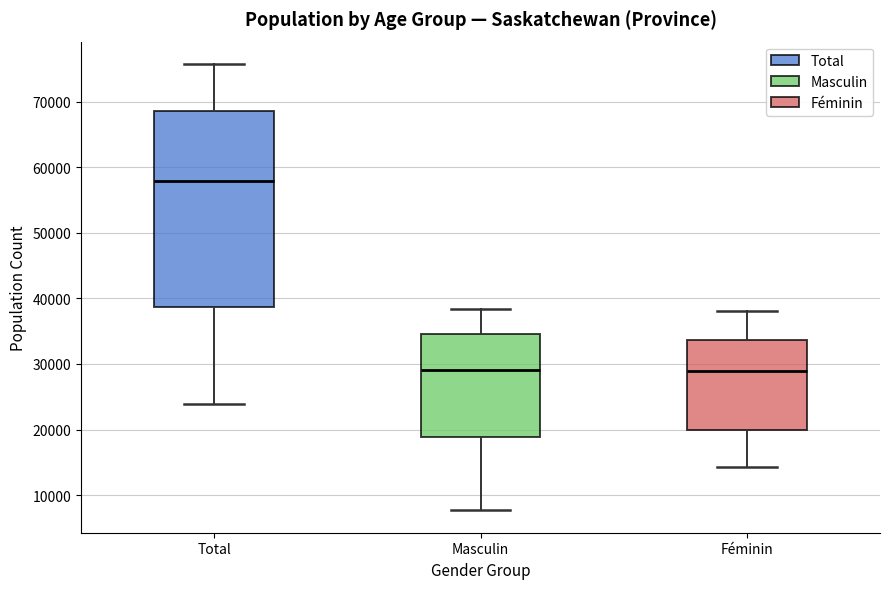

Which box is the tallest, from its lower edge to its upper edge?

Total